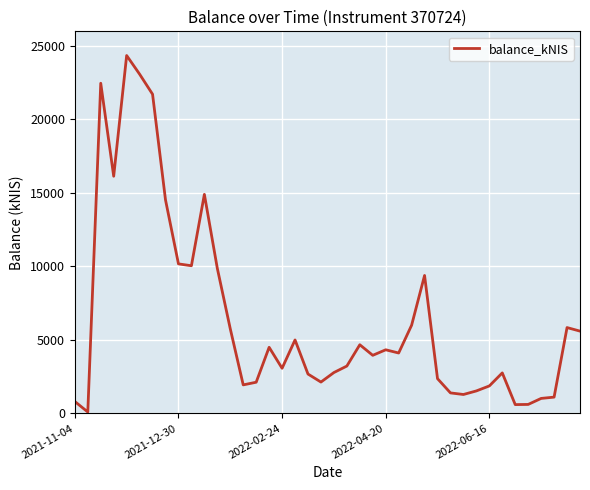

True or false: the data has more than 2 interior local peaks.

True